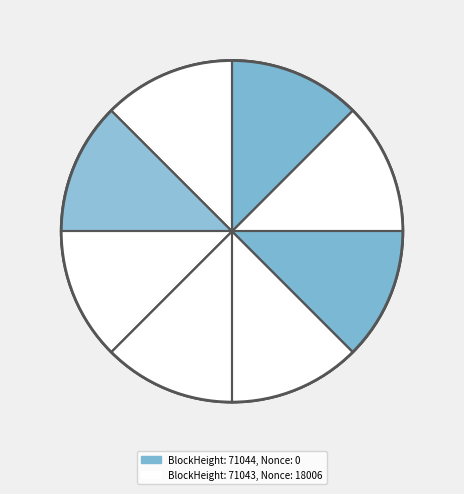

What is the total percentage of 71044 and 71043?

100.0%